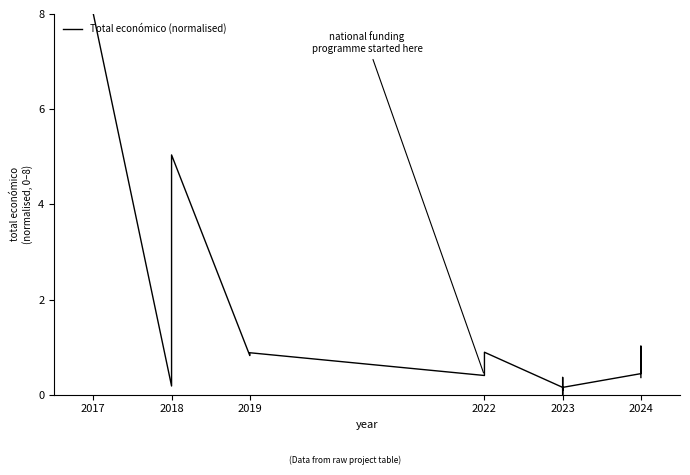

Reading left to right, what are all the values shown in this chart?

8.0	0.2	5.0	0.8	0.9	0.4	0.9	0.2	0.4	0.2	0.0	0.2	0.1	0.2	0.4	1.0	0.4